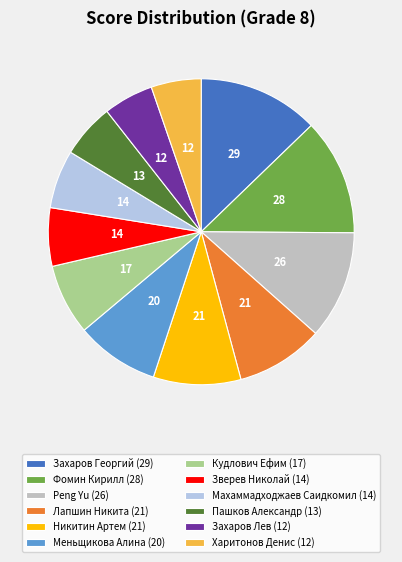

How many slices are in this pie chart?

12